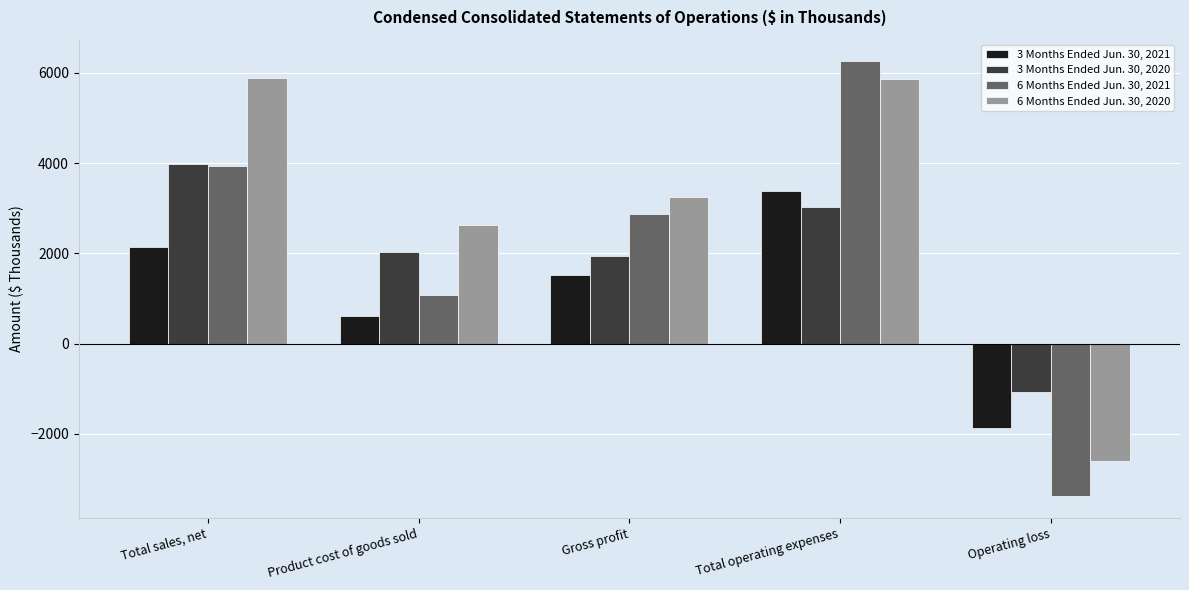

Which series has the largest total across all categories?

6 Months Ended Jun. 30, 2020